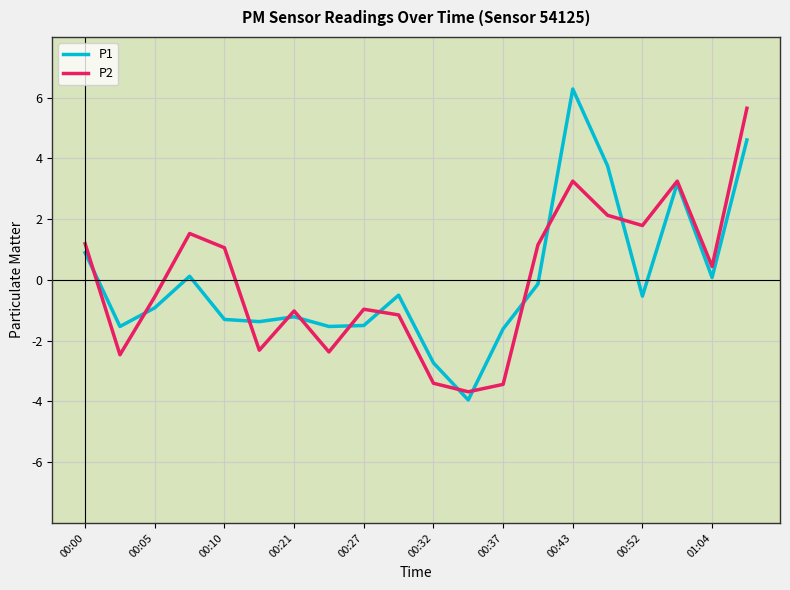

What is the greatest value displayed?

6.3